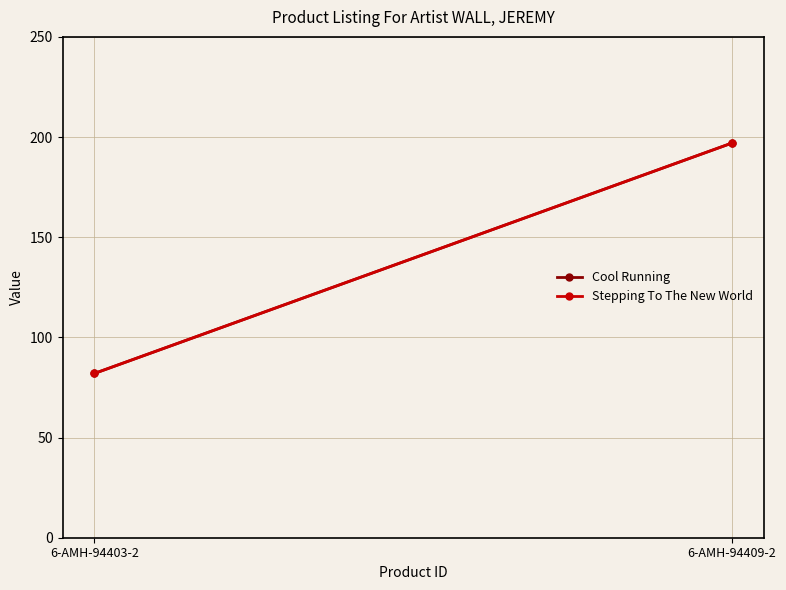

Reading left to right, list all the values displayed in this chart.

Cool Running: 82	197
Stepping To The New World: 82	197